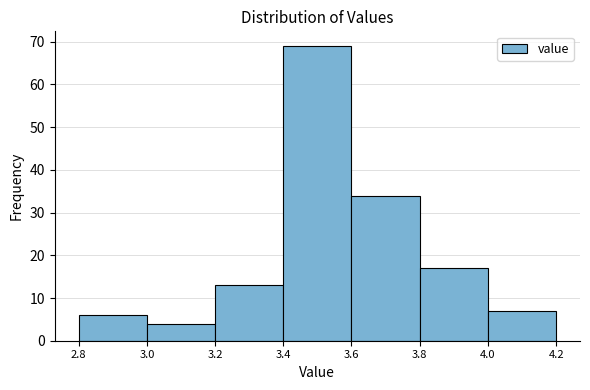

Reading left to right, transcribe this chart: for each bar, give the range it covers on the x-axis and its height. The values are not printed on the chart, so give them approximately, as read against the axis.

2.8 to 3.0: 6
3.0 to 3.2: 4
3.2 to 3.4: 13
3.4 to 3.6: 69
3.6 to 3.8: 34
3.8 to 4.0: 17
4.0 to 4.2: 7